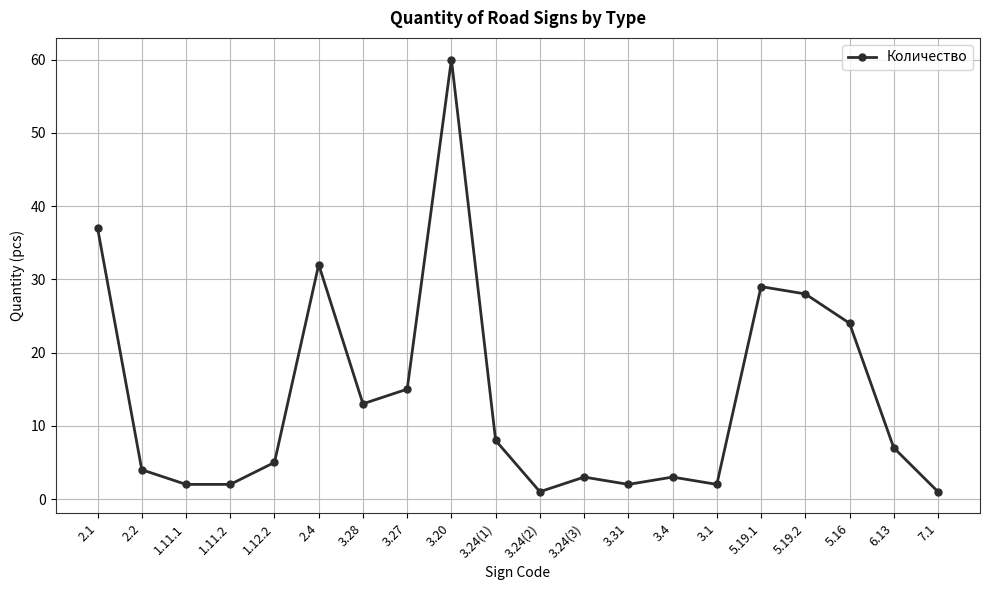

Where does the data first go above 7?

2.1